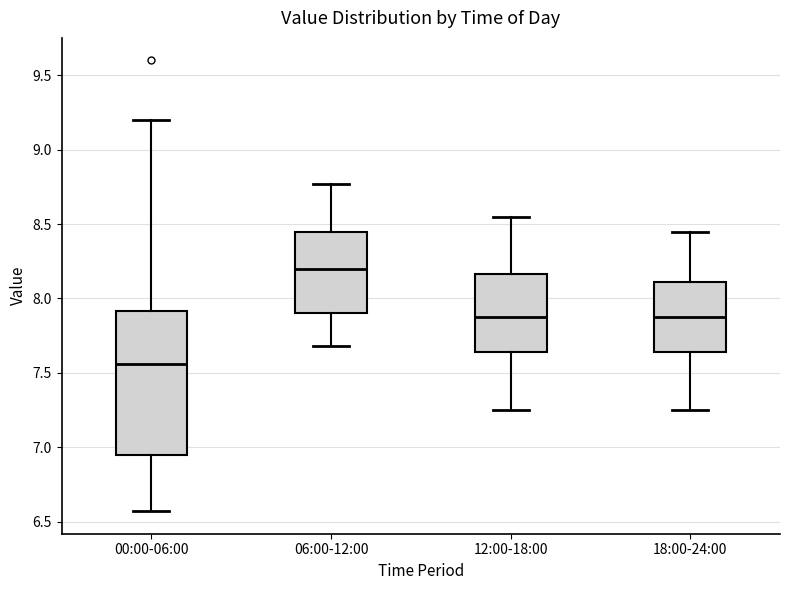

Where is the lower edge of the box for 12:00-18:00 on the y-axis? The values are not printed on the chart, so give them approximately, as read against the axis.

7.65